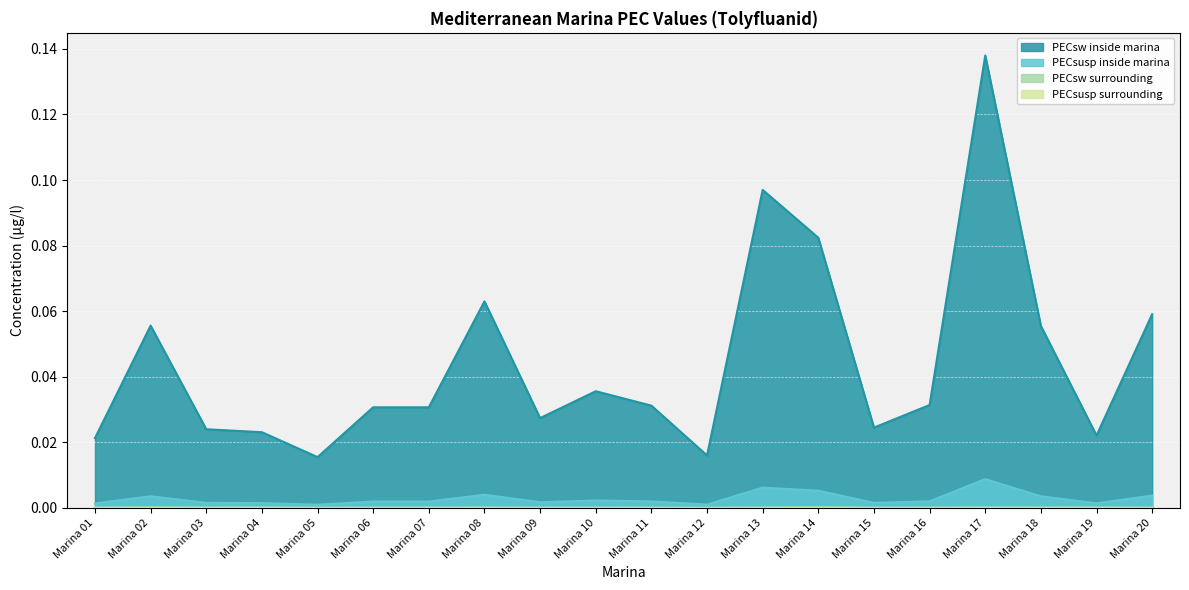

Between Marina 14 and Marina 07, which is larger?

Marina 14